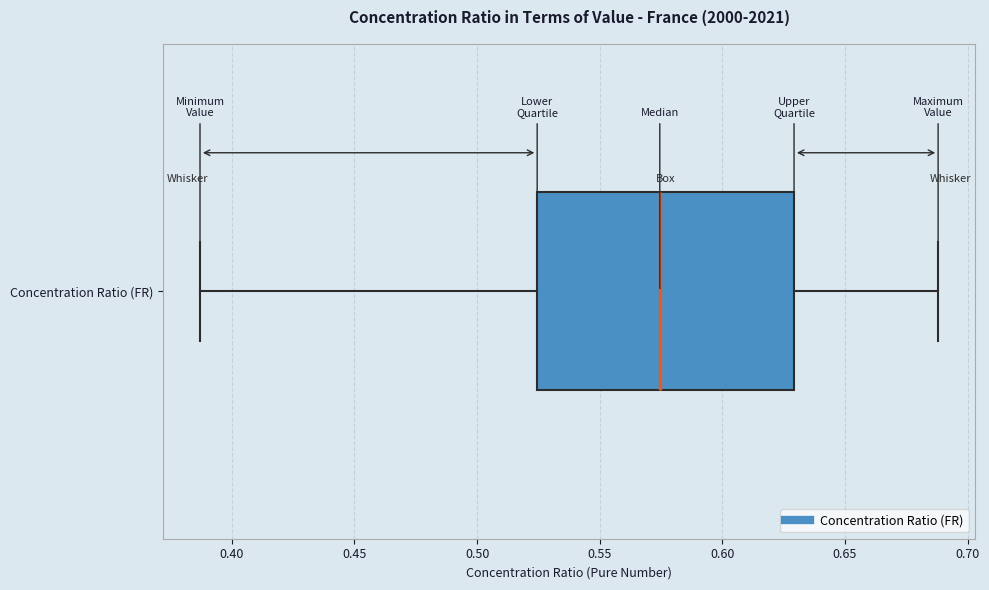

Transcribe this box plot: give where the median line is, the range the box spans, and where the two whiskers end, as read against the x-axis. The values are not printed on the chart, so give them approximately, as read against the axis.

median 0.575, box 0.525 to 0.630, whiskers 0.385 to 0.690